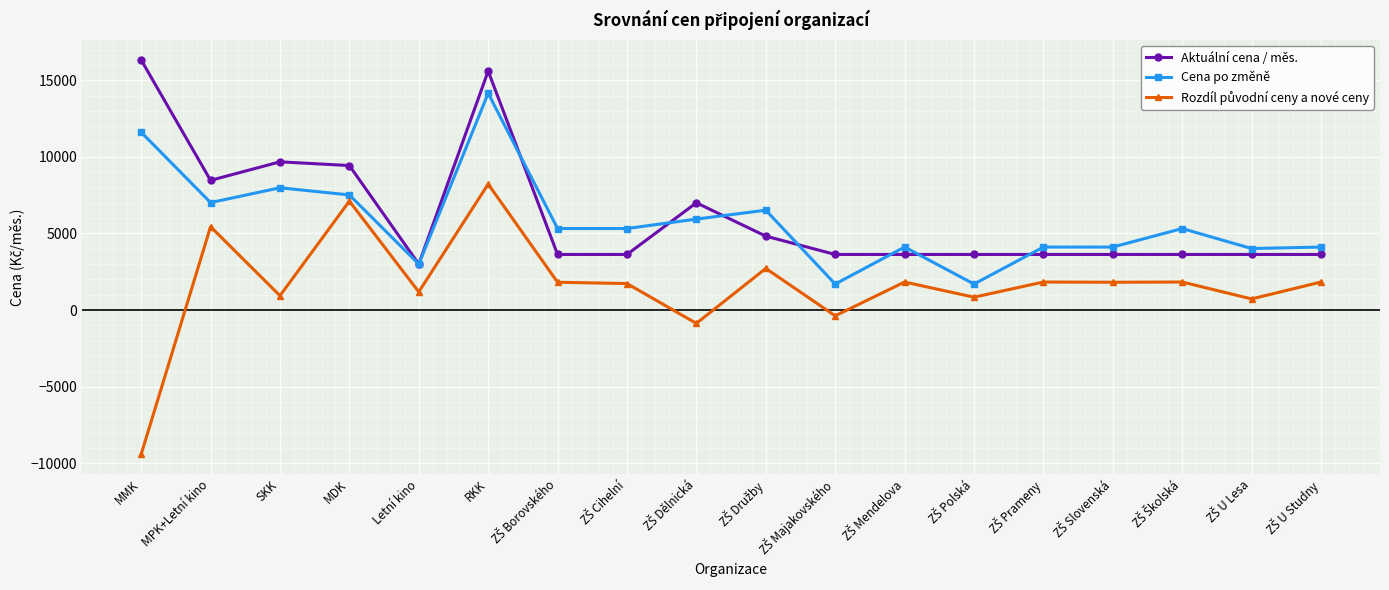

Which category has the lowest value across all series?

MMK